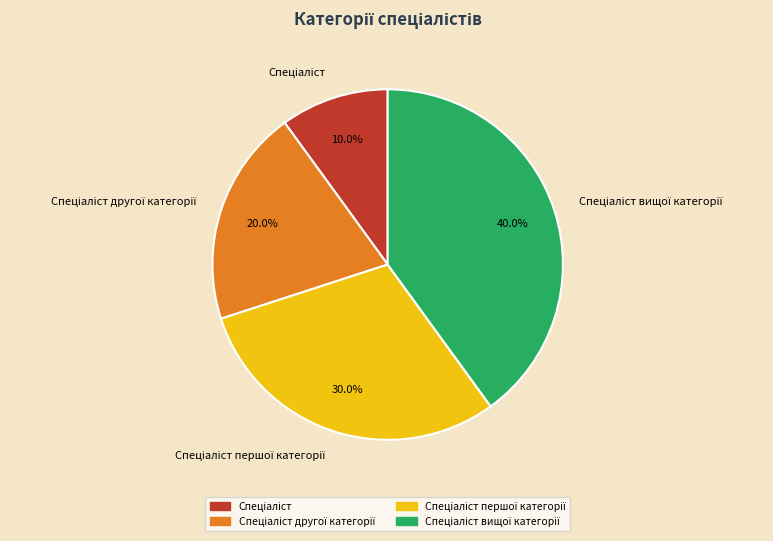

Is there any slice that represents more than half of the pie?

No